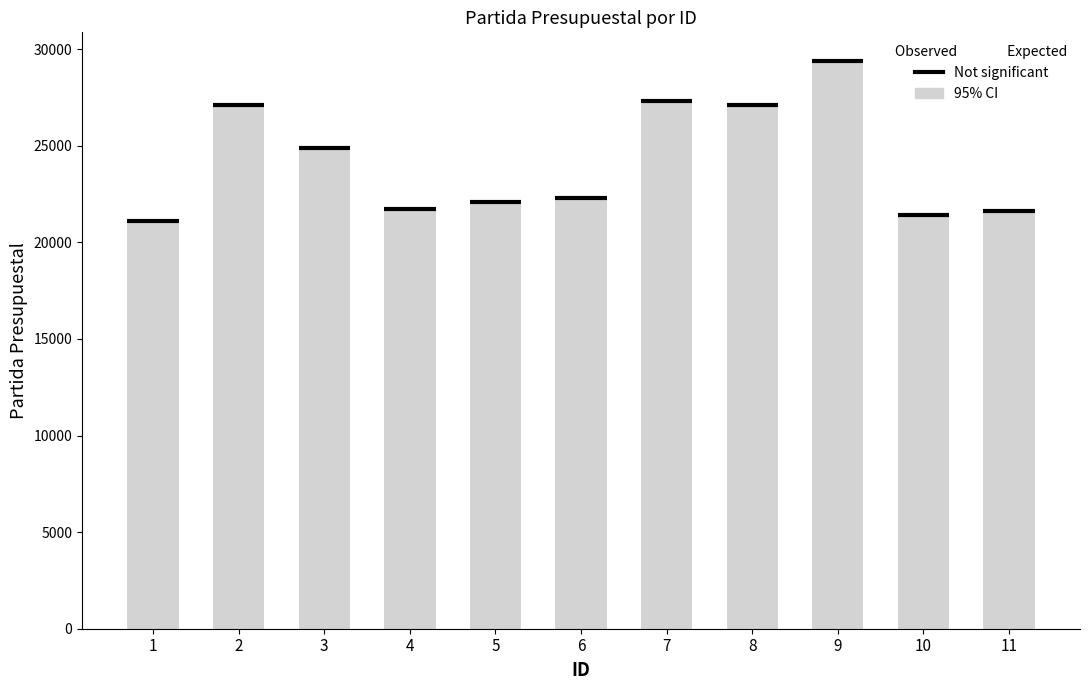

What is the average value?

24183